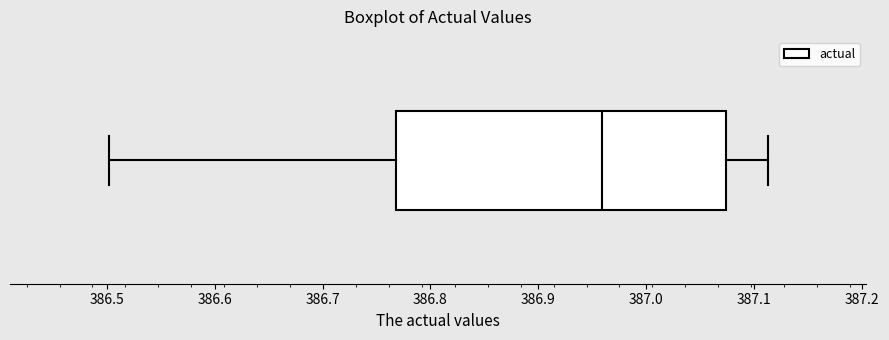

Where does the right whisker of the box end on the x-axis? The values are not printed on the chart, so give them approximately, as read against the axis.

387.11